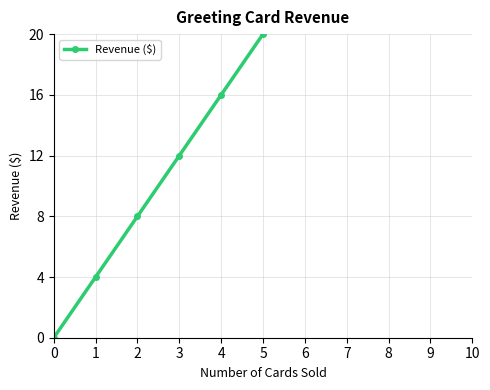

The value at 1 is 1. True or false?

False